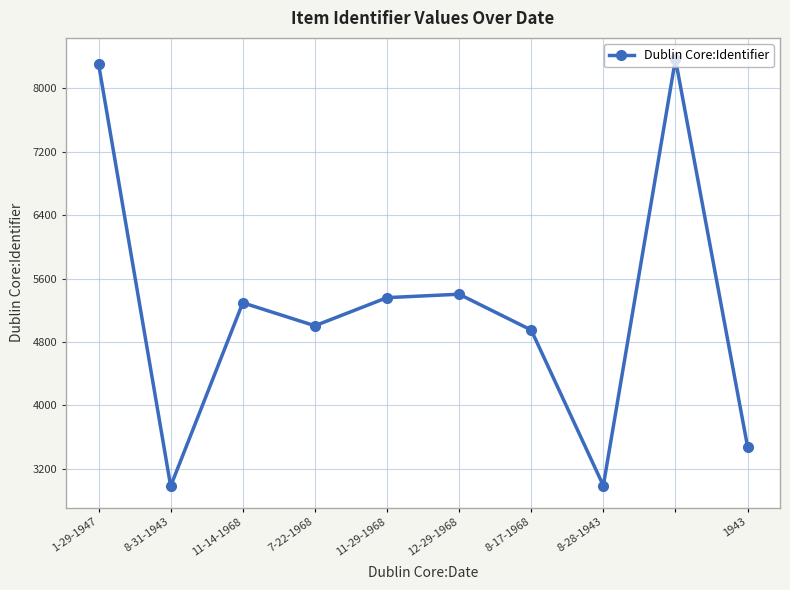

How many interior local valleys (lower than both neighbors) does the data have?

3